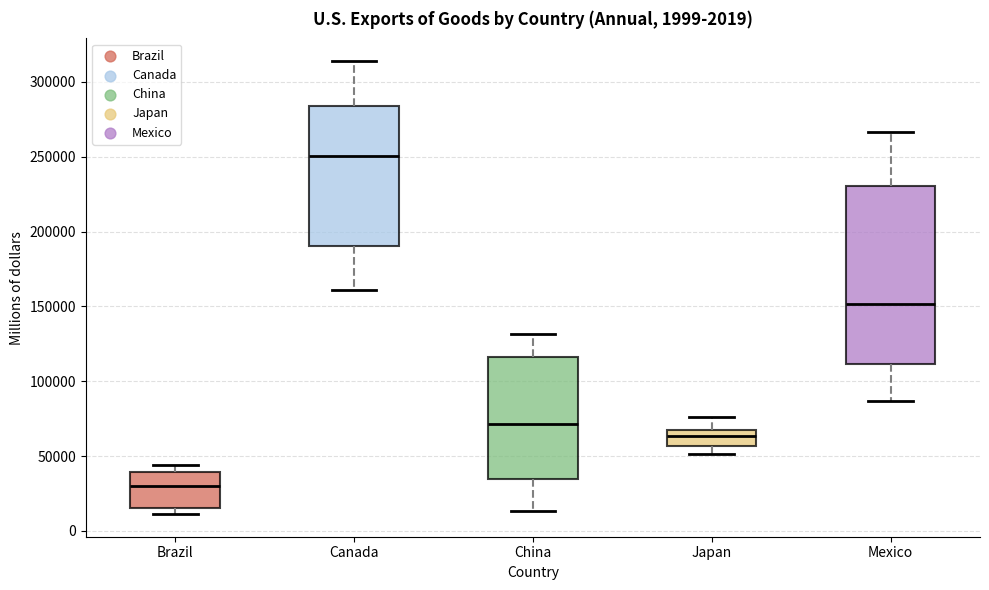

Comparing the boxes themselves (not the whiskers), which one is the tallest?

Mexico